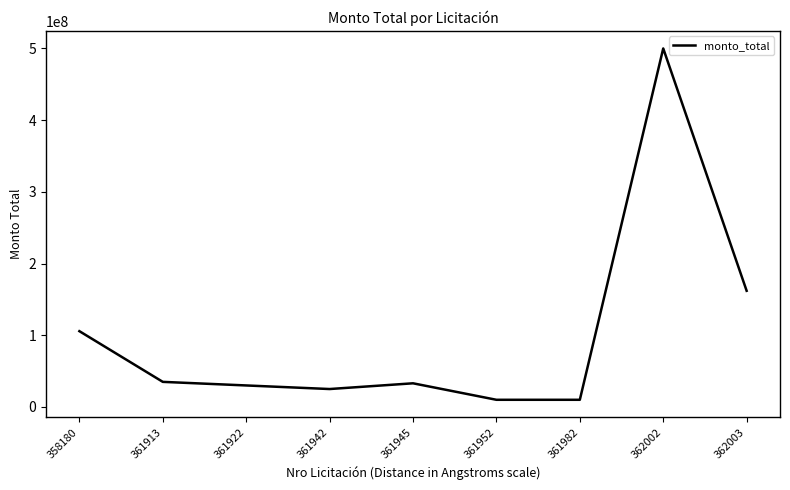

What is the greatest value displayed?

500000000